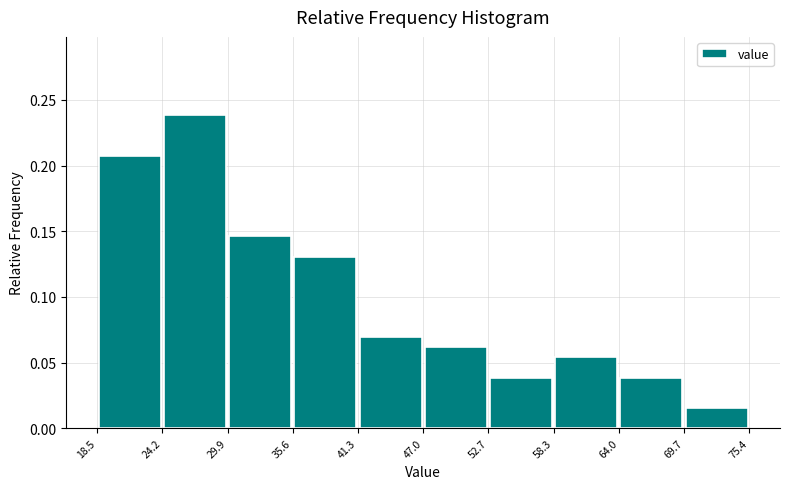

Reading left to right, list every bar in this chart as the range it spans on the x-axis followed by its height. The values are not printed on the chart, so give them approximately, as read against the axis.

18.5 to 24.2: 0.210
24.2 to 29.9: 0.240
29.9 to 35.6: 0.145
35.6 to 41.3: 0.130
41.3 to 47.0: 0.070
47.0 to 52.7: 0.060
52.7 to 58.3: 0.040
58.3 to 64.0: 0.055
64.0 to 69.7: 0.040
69.7 to 75.4: 0.015